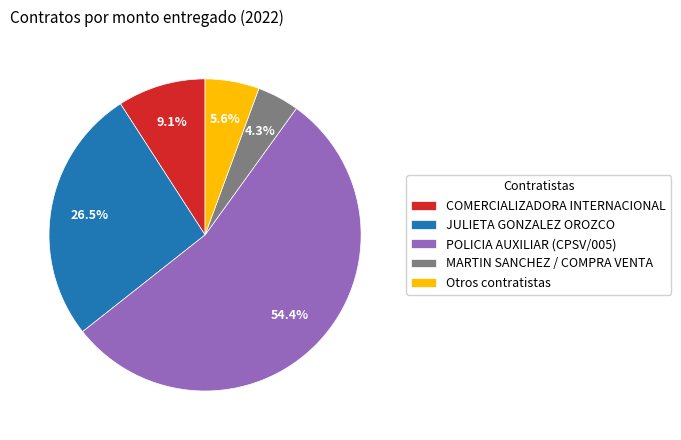

How many segments does this pie chart have?

5